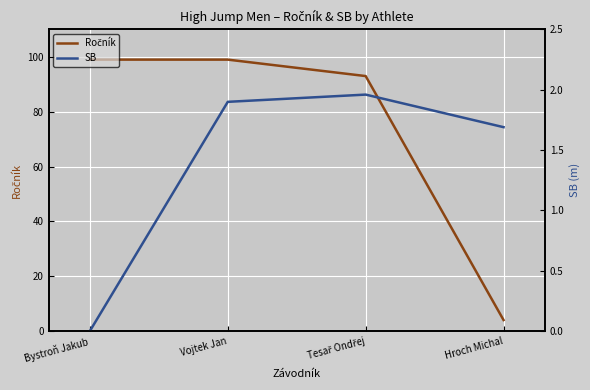

Reading left to right, extract all data points from this chart.

Ročník: 99.0	99.0	93.0	4.0
SB: 0.0	1.9	2.0	1.7